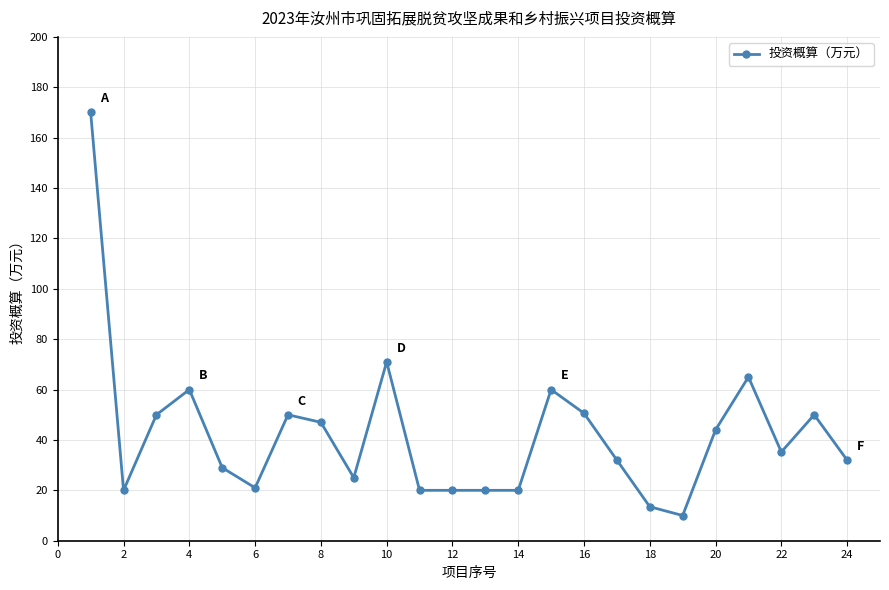

Does the chart have visible grid lines?

Yes